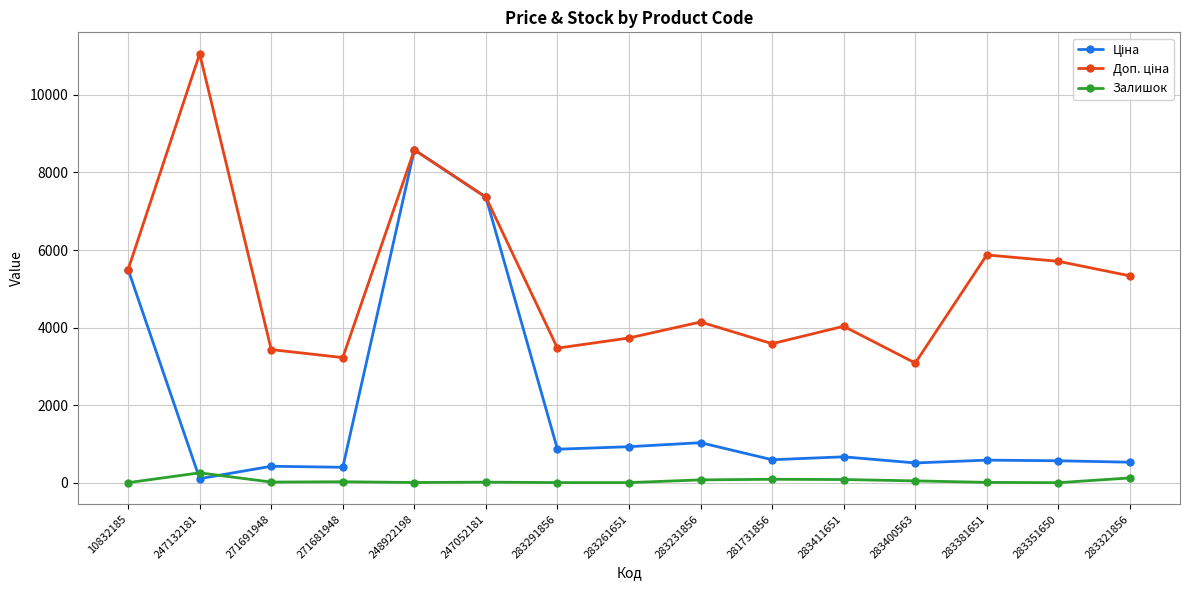

At how many categories does at least one series exceed 6196?

3